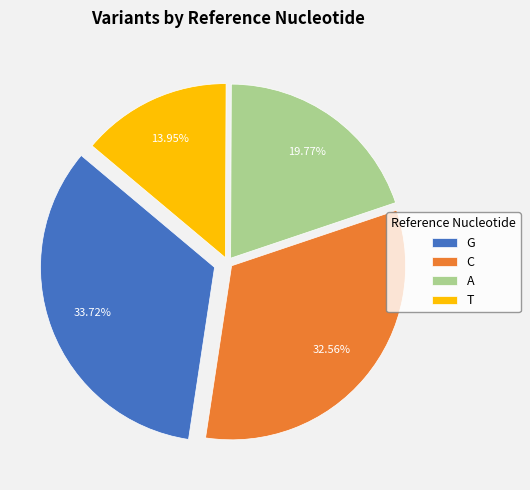

Is there a majority slice in this chart?

No